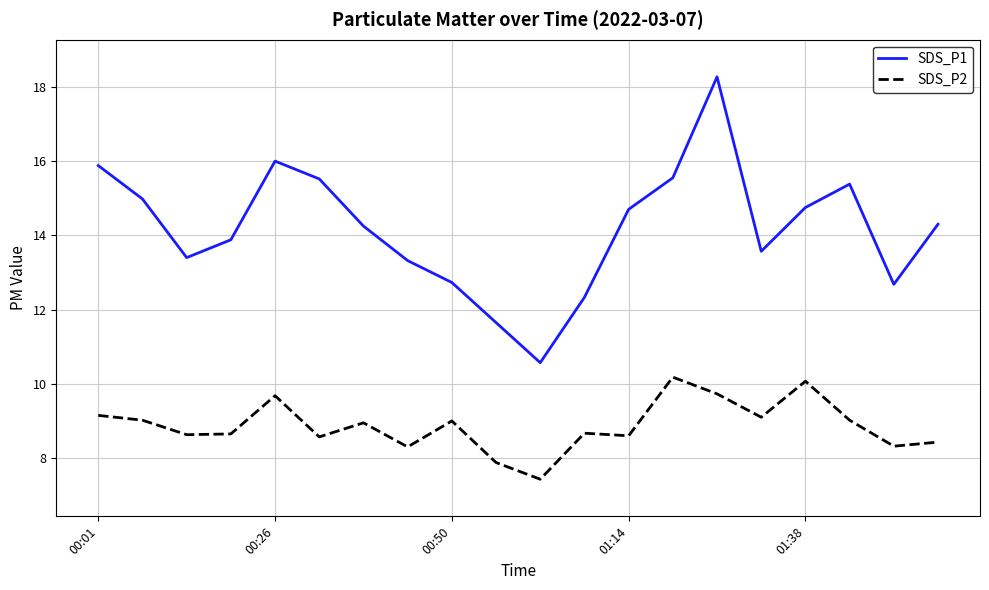

Rank the series by their average value, from highest to lowest.

SDS_P1, SDS_P2